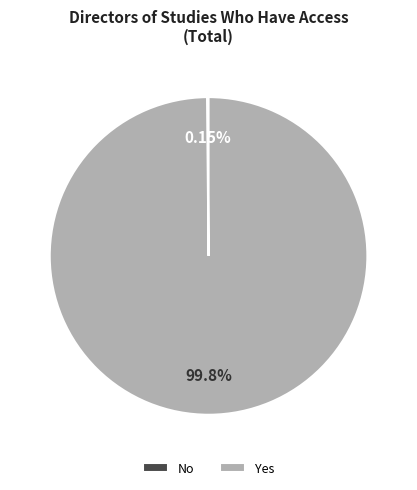

What is the largest slice in the pie chart?

Yes